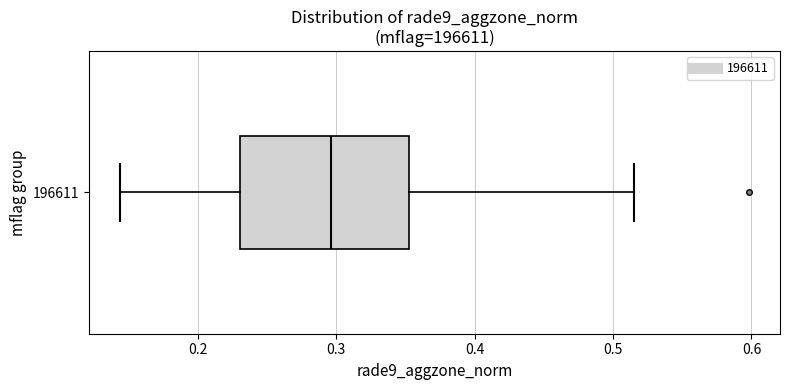

Transcribe this box plot: give where the median line is, the range the box spans, and where the two whiskers end, as read against the x-axis. The values are not printed on the chart, so give them approximately, as read against the axis.

median 0.30, box 0.23 to 0.35, whiskers 0.14 to 0.52